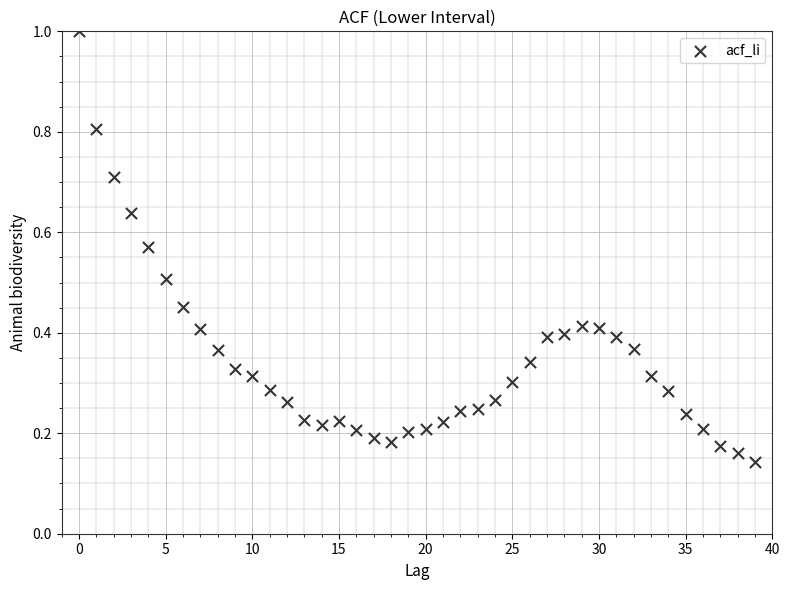

What is the range of Y values (max minus min)?

0.9